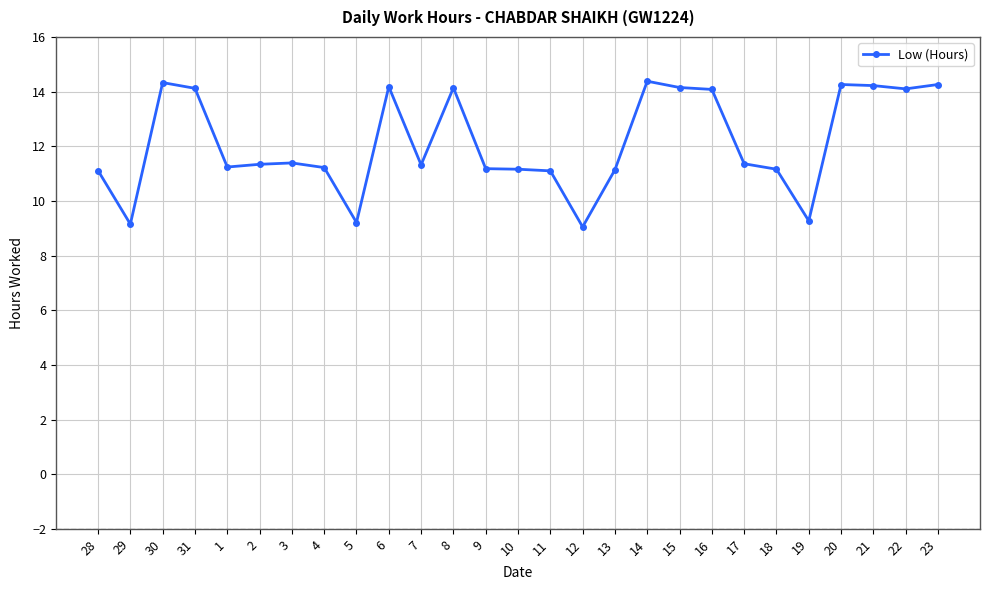

True or false: the data has more than 2 interior local peaks.

True